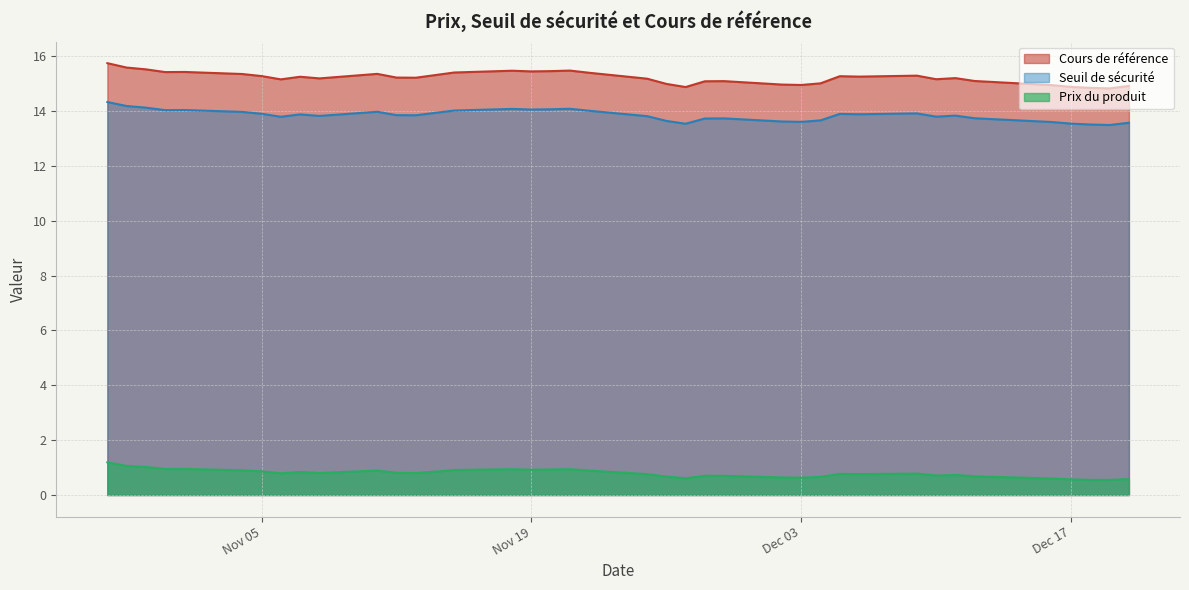

True or false: Cours de référence has more than 2 interior local peaks.

True